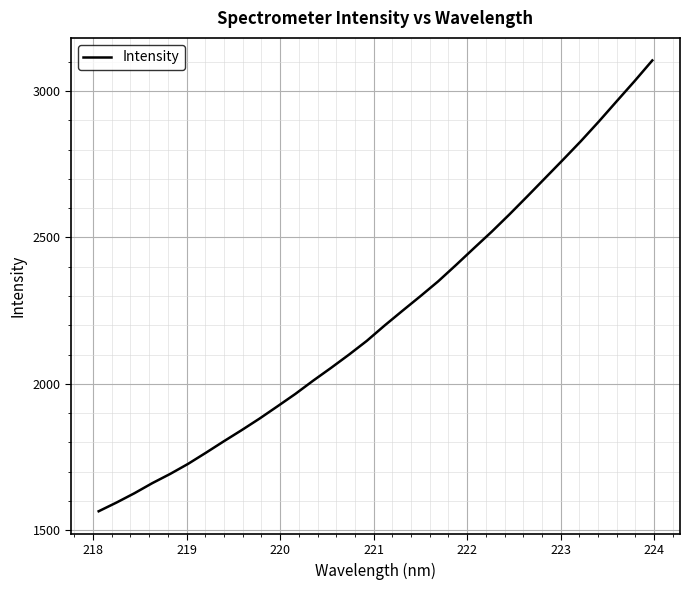

What is the minimum value shown in the chart?

1565.1